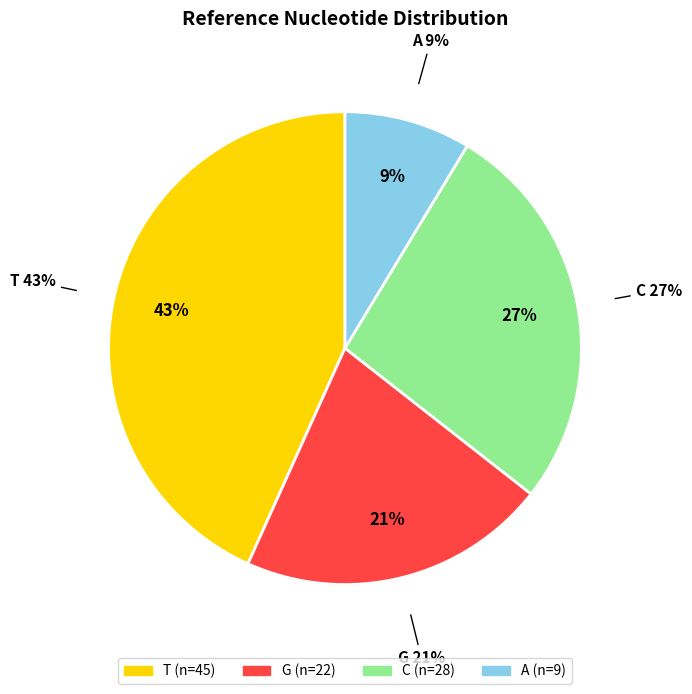

How many segments does this pie chart have?

4